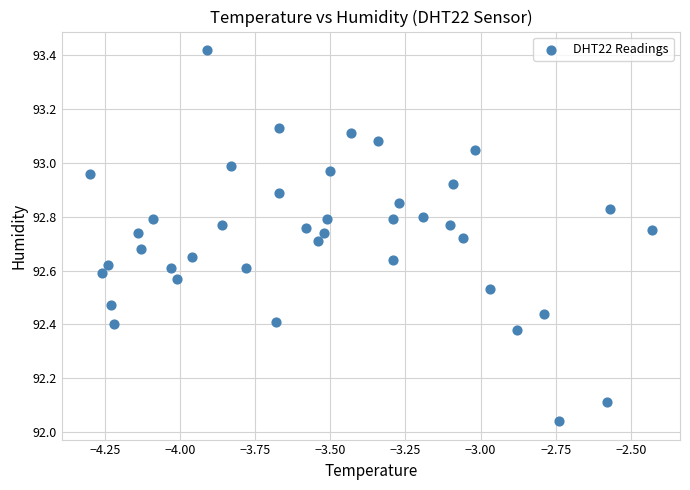

What is the range of Y values (max minus min)?

1.4